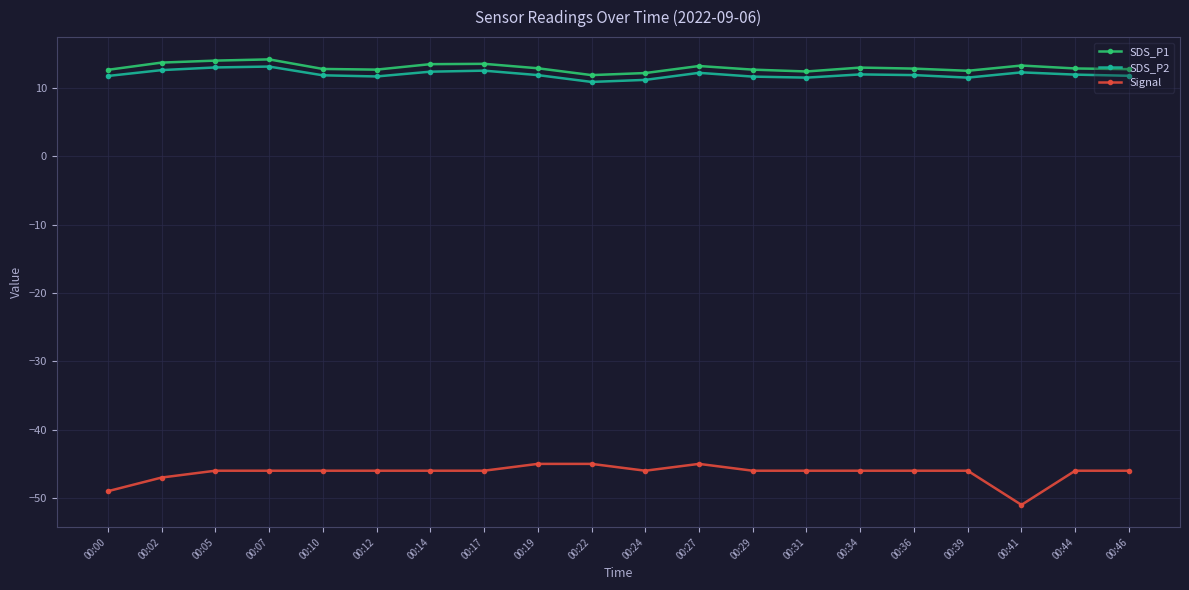

At which category does the chart reach its minimum across all series?

00:41